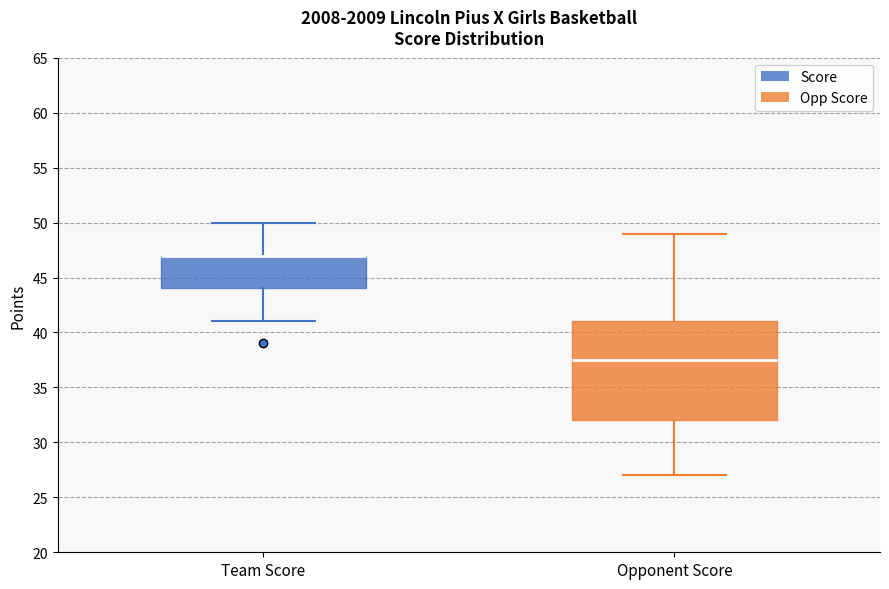

Reading left to right, read every box against the y-axis: the position of its median line, the range the box covers, and the ends of its whiskers. The values are not printed on the chart, so give them approximately, as read against the axis.

Team Score: median 47.0 (drawn on the box's upper edge), box 44.0 to 47.0, whiskers 41.0 to 50.0
Opponent Score: median 37.5, box 32.0 to 41.0, whiskers 27.0 to 49.0